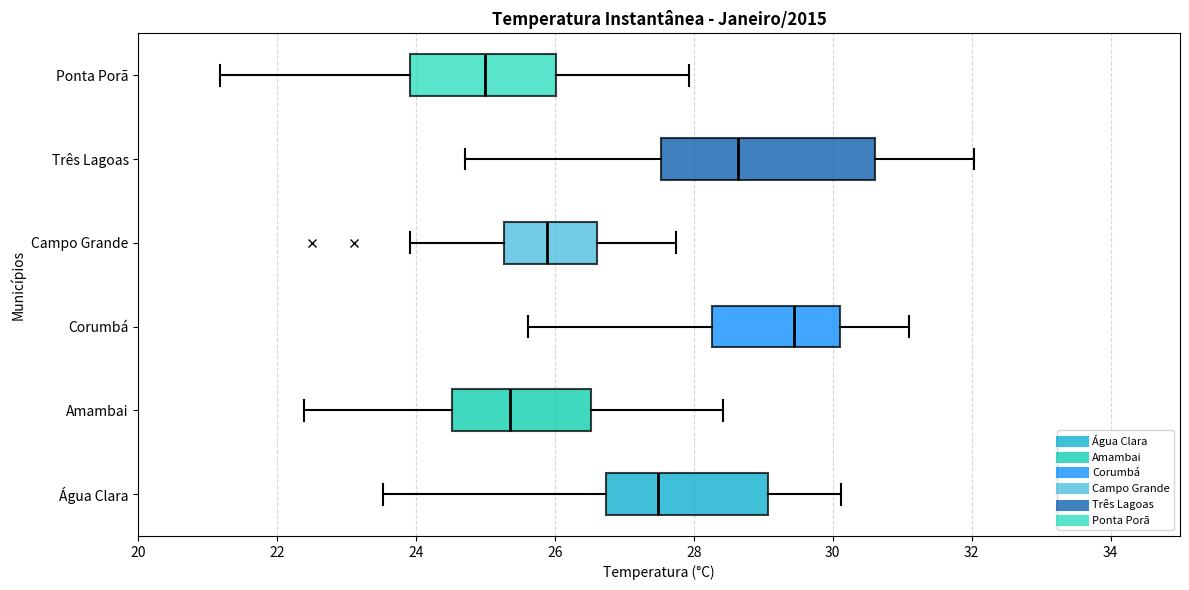

Comparing the boxes themselves (not the whiskers), which one is the widest?

Três Lagoas